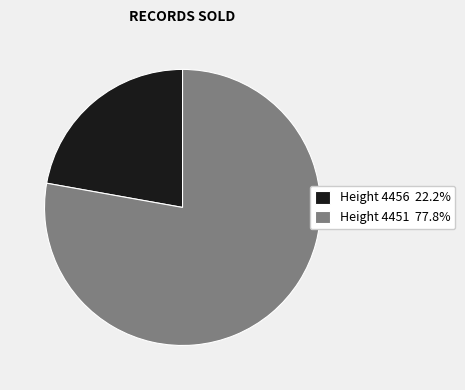

How many segments does this pie chart have?

2